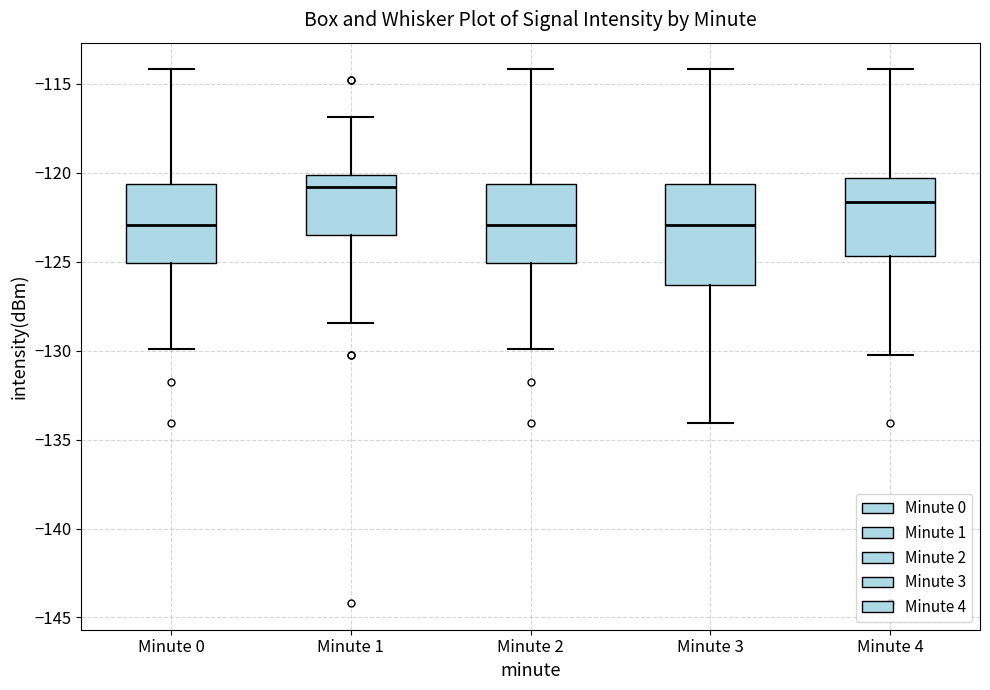

Reading left to right, read every box against the y-axis: the position of its median line, the range the box covers, and the ends of its whiskers. The values are not printed on the chart, so give them approximately, as read against the axis.

Minute 0: median -123.0, box -125.0 to -120.5, whiskers -130.0 to -114.0
Minute 1: median -121.0, box -123.5 to -120.0, whiskers -128.5 to -117.0
Minute 2: median -123.0, box -125.0 to -120.5, whiskers -130.0 to -114.0
Minute 3: median -123.0, box -126.5 to -120.5, whiskers -134.0 to -114.0
Minute 4: median -121.5, box -124.5 to -120.5, whiskers -130.0 to -114.0